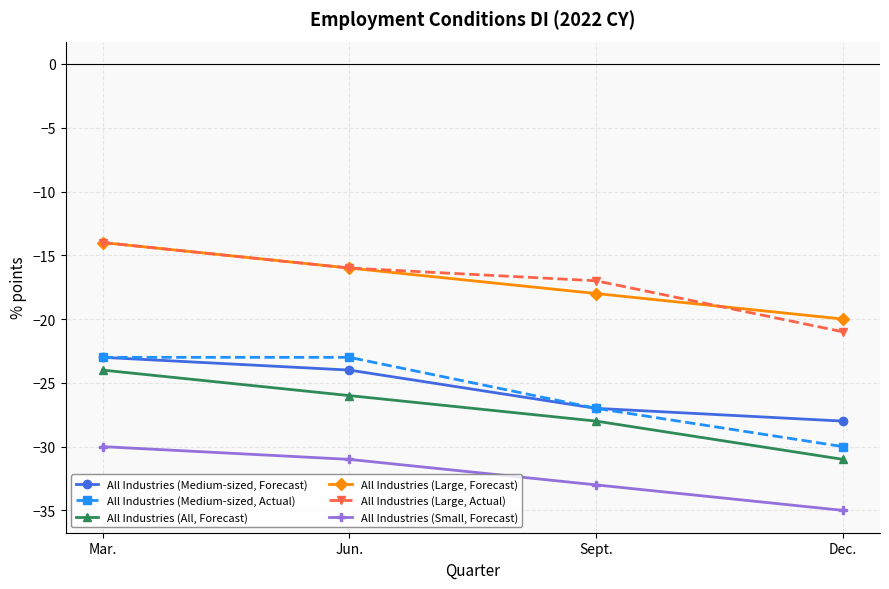

Rank the categories by All Industries (All, Forecast) value from highest to lowest.

Mar., Jun., Sept., Dec.